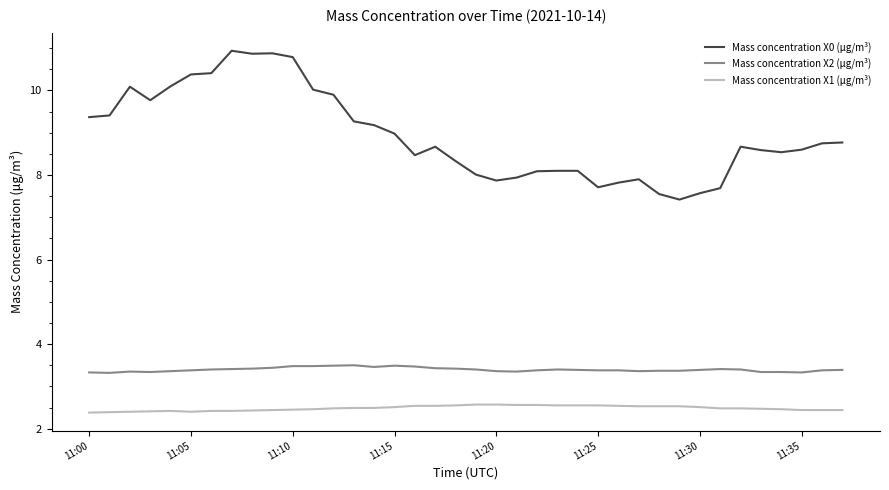

What is the maximum value for Mass concentration X2 (μg/m³)?

3.5